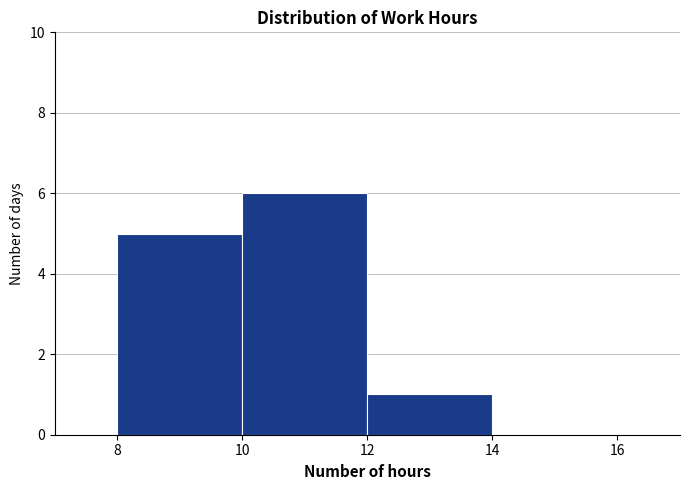

Reading left to right, transcribe this chart: for each bar, give the range it covers on the x-axis and its height. The values are not printed on the chart, so give them approximately, as read against the axis.

8 to 10: 5
10 to 12: 6
12 to 14: 1
14 to 16: 0